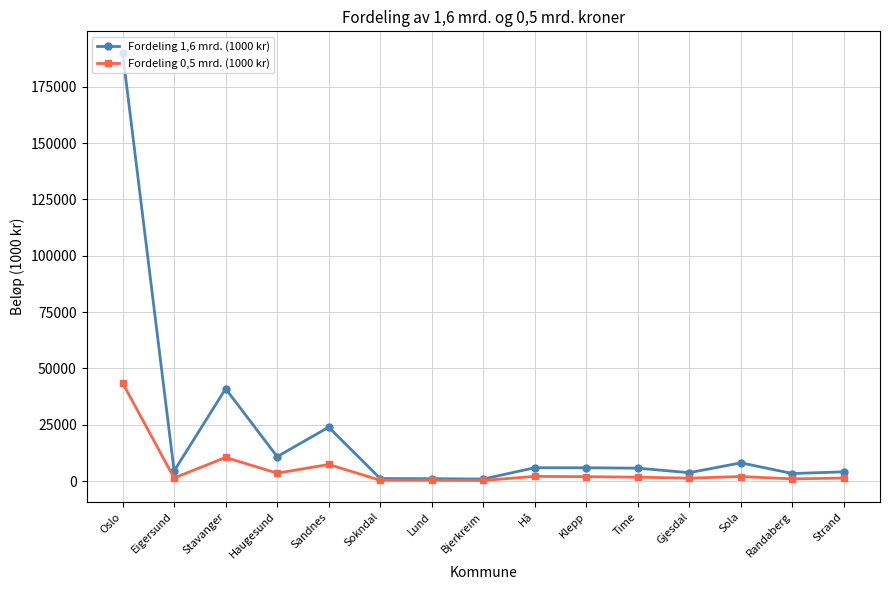

What is the average value of the Fordeling 1,6 mrd. (1000 kr) series?

20682.0